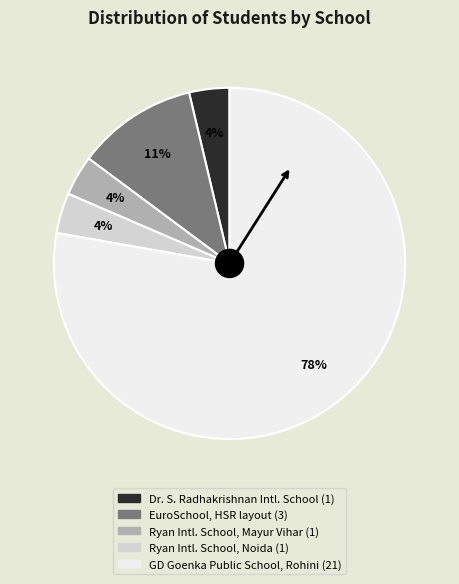

Does any single category account for the majority?

Yes